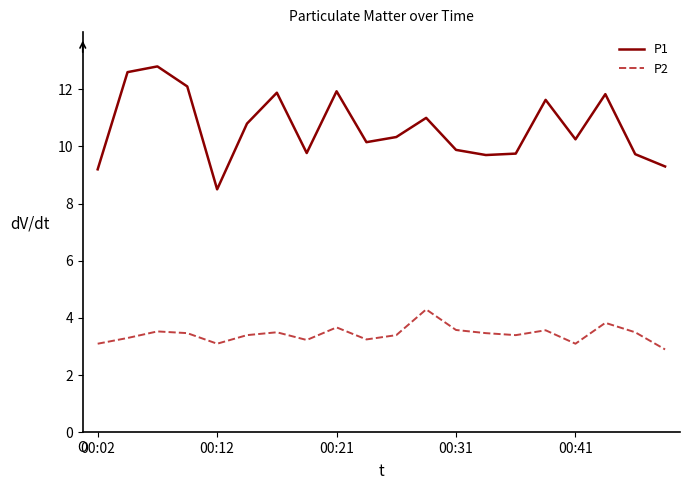

How many values in the P1 series exceed 10?

12